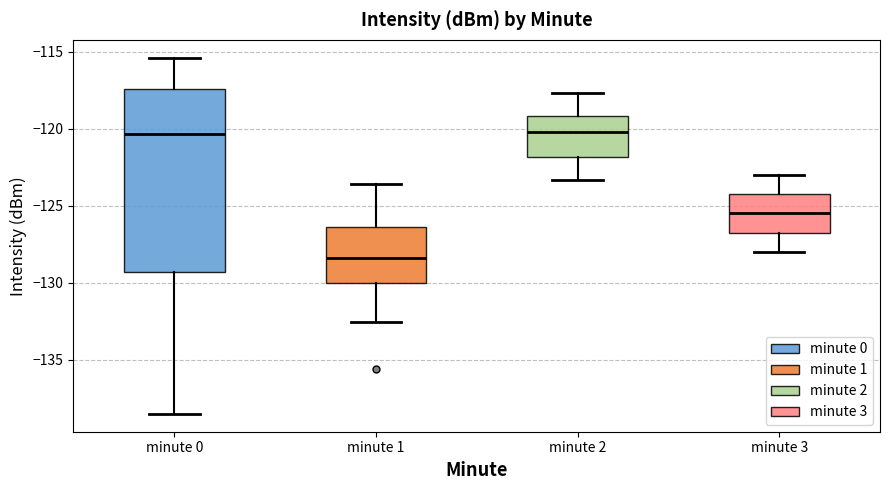

Reading left to right, transcribe this box plot: for each box, give where its median line is, the range the box spans, and where its two whiskers end, as read against the y-axis. The values are not printed on the chart, so give them approximately, as read against the axis.

minute 0: median -120.5, box -129.5 to -117.5, whiskers -138.5 to -115.5
minute 1: median -128.5, box -130.0 to -126.5, whiskers -132.5 to -123.5
minute 2: median -120.0, box -122.0 to -119.0, whiskers -123.5 to -117.5
minute 3: median -125.5, box -127.0 to -124.0, whiskers -128.0 to -123.0